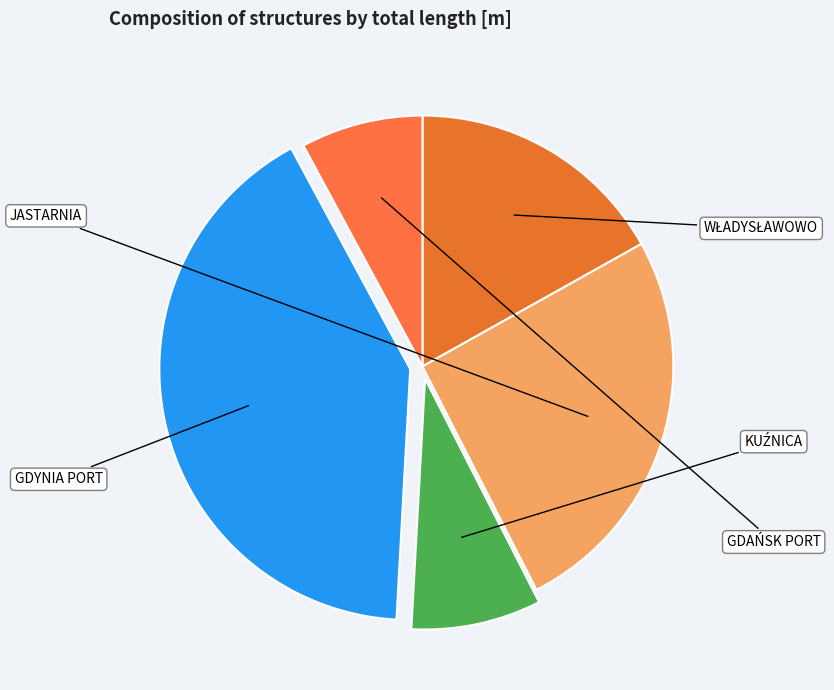

To the nearest percent, what is the combined percentage of GDAŃSK PORT and JASTARNIA?

33%